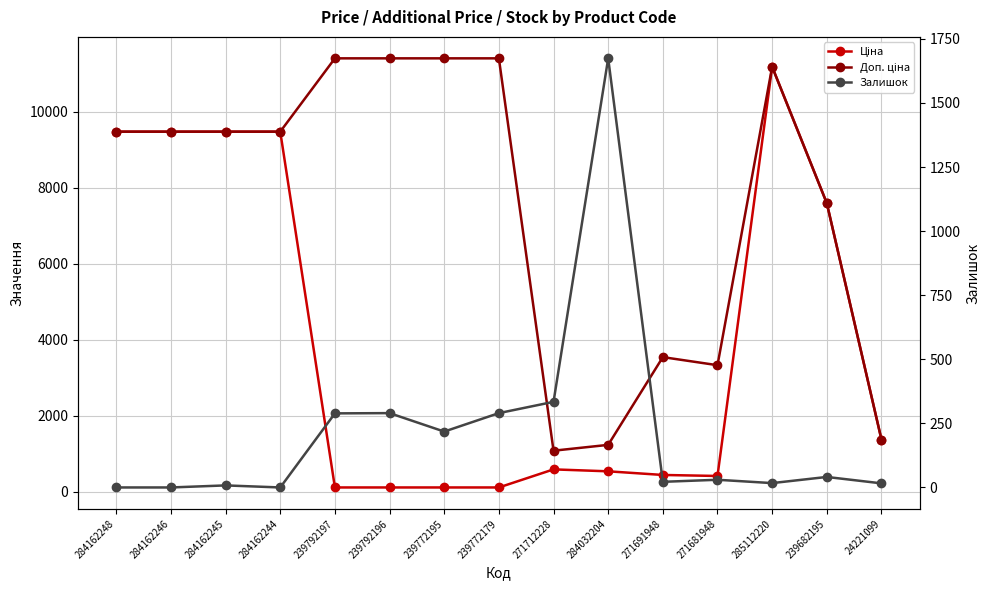

True or false: Залишок has more than 1 points higher than both neighbors.

True